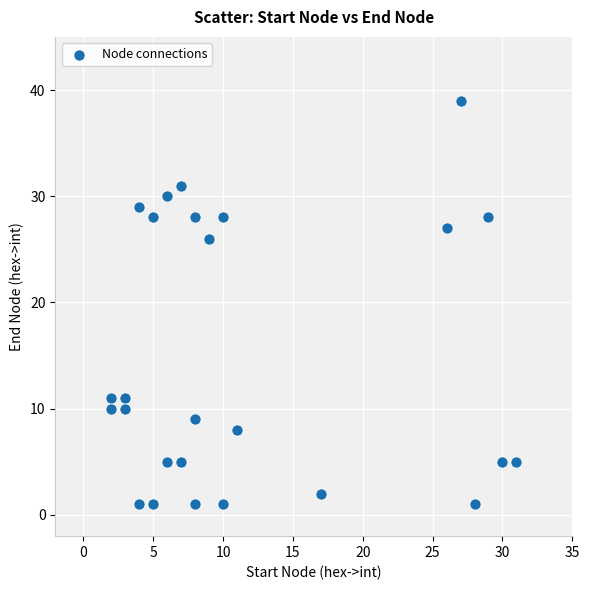

What is the range of Y values (max minus min)?

38